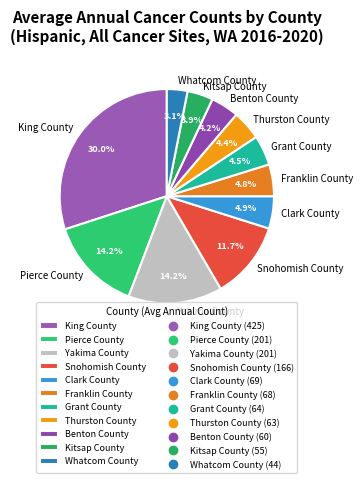

Is the sum of Kitsap County and Grant County greater than half?

No